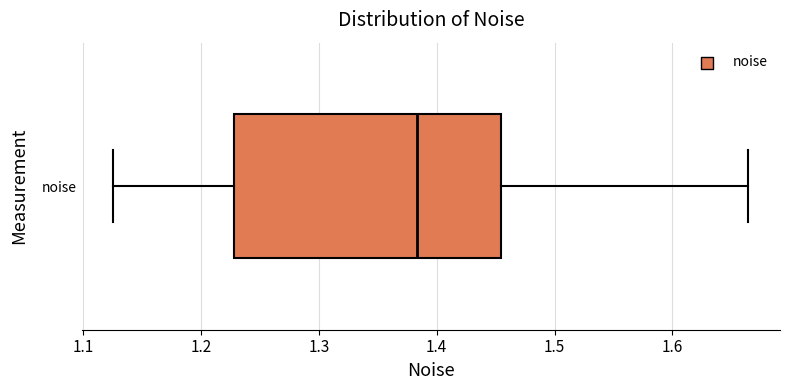

Transcribe this box plot: give where the median line is, the range the box spans, and where the two whiskers end, as read against the x-axis. The values are not printed on the chart, so give them approximately, as read against the axis.

median 1.38, box 1.23 to 1.45, whiskers 1.13 to 1.66